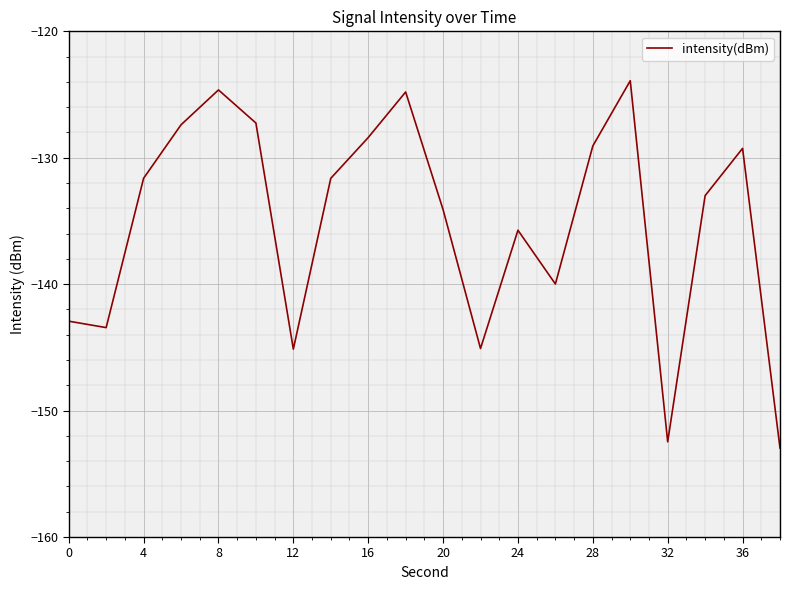

What is the difference between the maximum and minimum values?

29.1